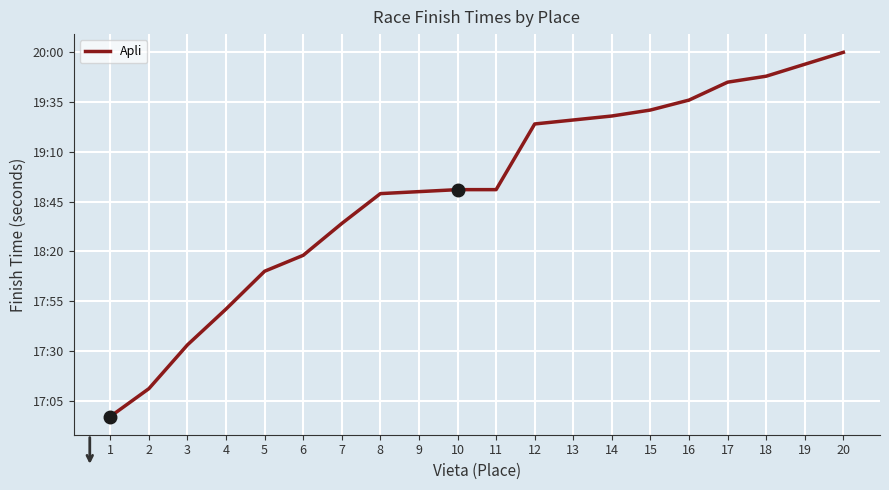

Is this an area chart (filled region under the line)?

No